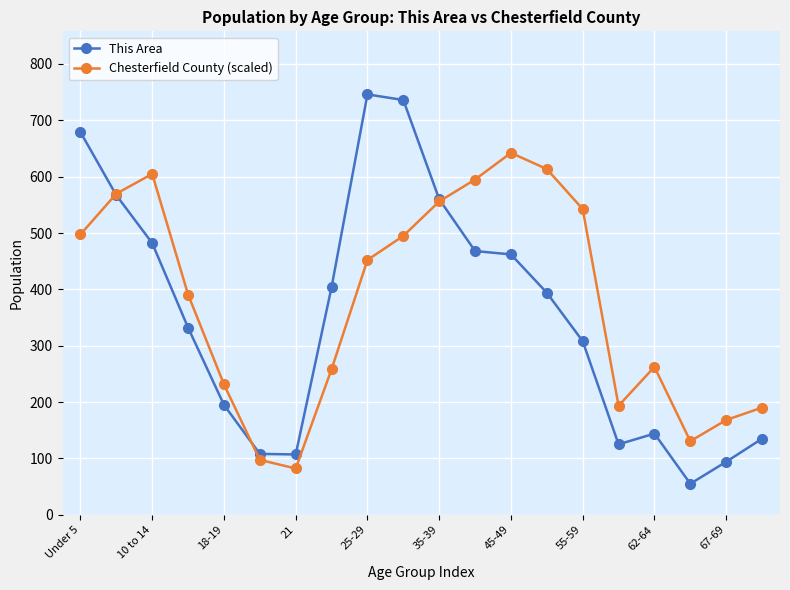

Which series has the largest range (max minus min)?

This Area